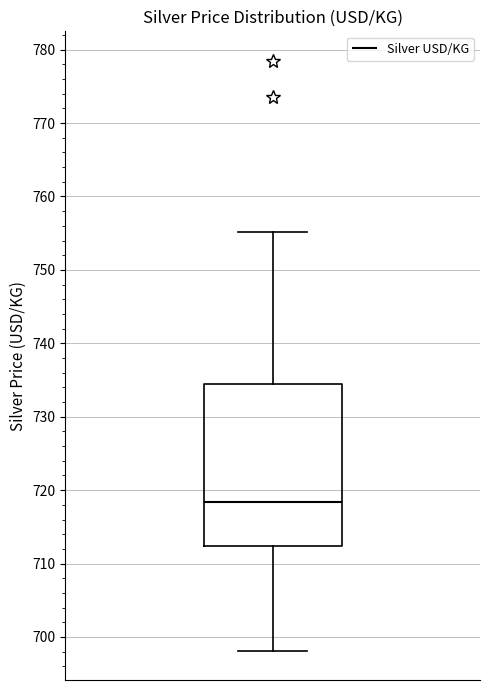

Read this box plot against the y-axis: the position of the median line, the range covered by the box, and the ends of both whiskers. The values are not printed on the chart, so give them approximately, as read against the axis.

median 718, box 712 to 735, whiskers 698 to 755